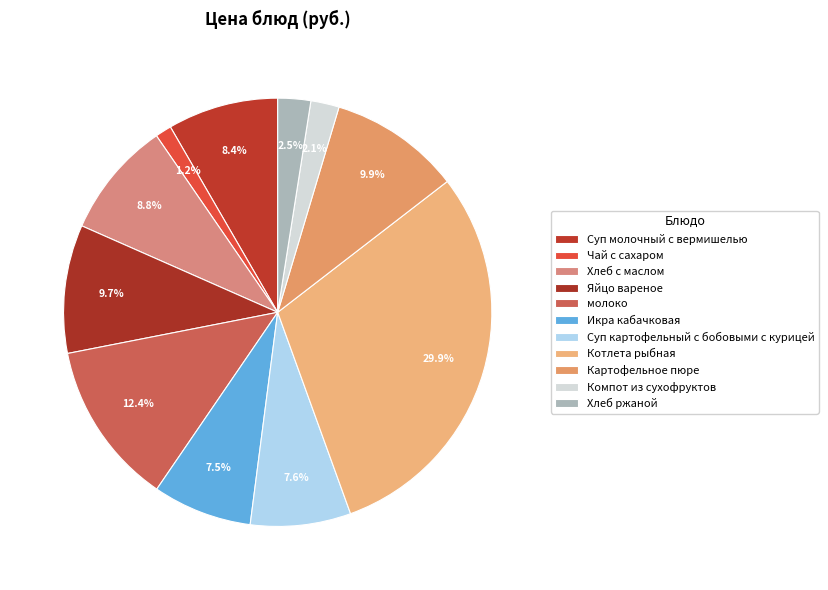

How many slices are in this pie chart?

11